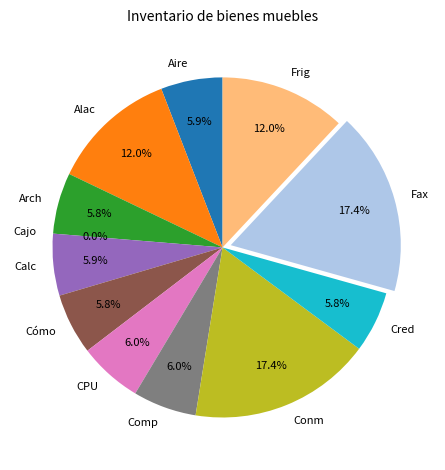

Is the sum of Comp and Aire greater than half?

No